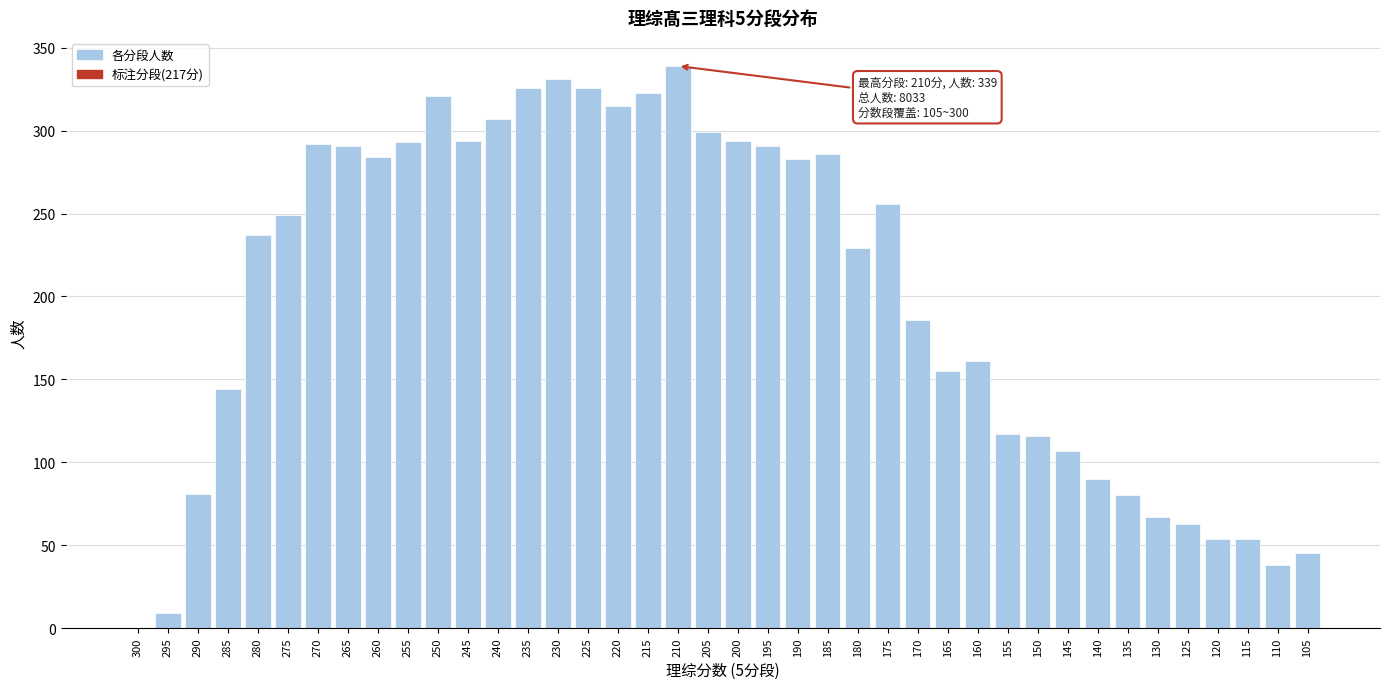

What is the sum of all values?

8033